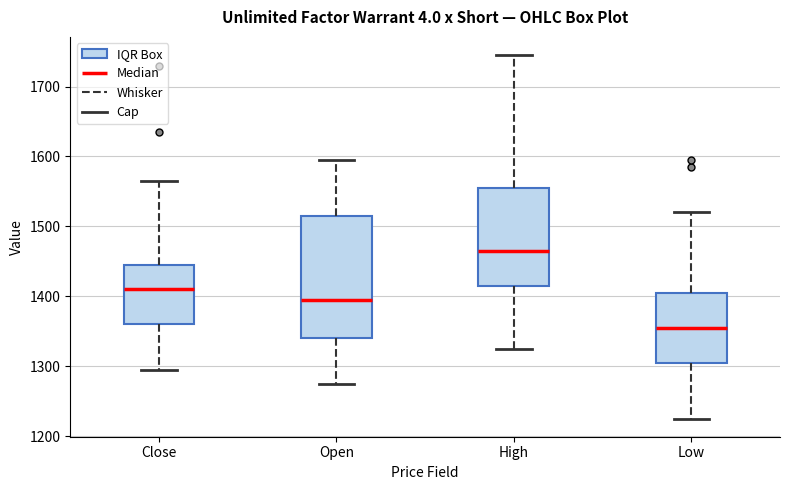

Which box's median line is the highest?

High